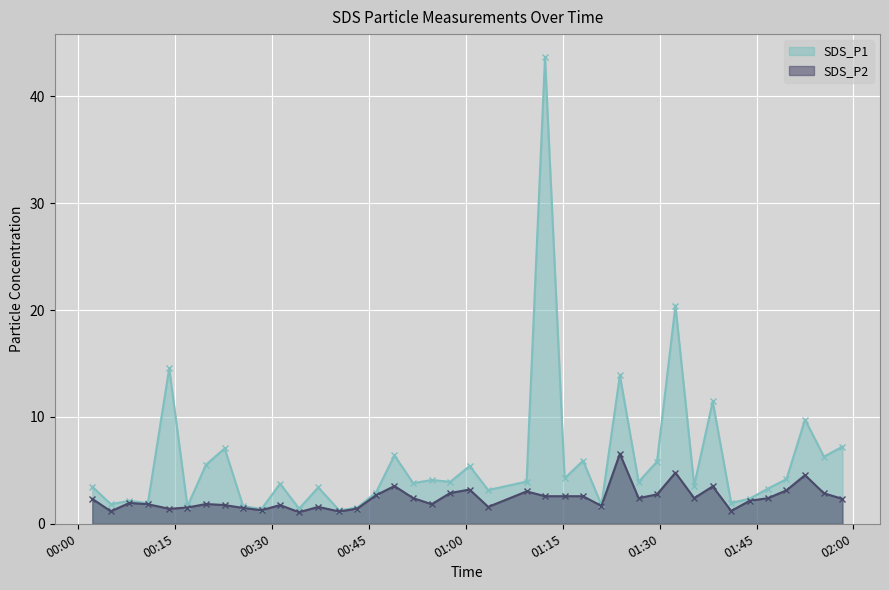

Rank the series at 2023/10/17 01:03:29 from lowest to highest value.

SDS_P2, SDS_P1